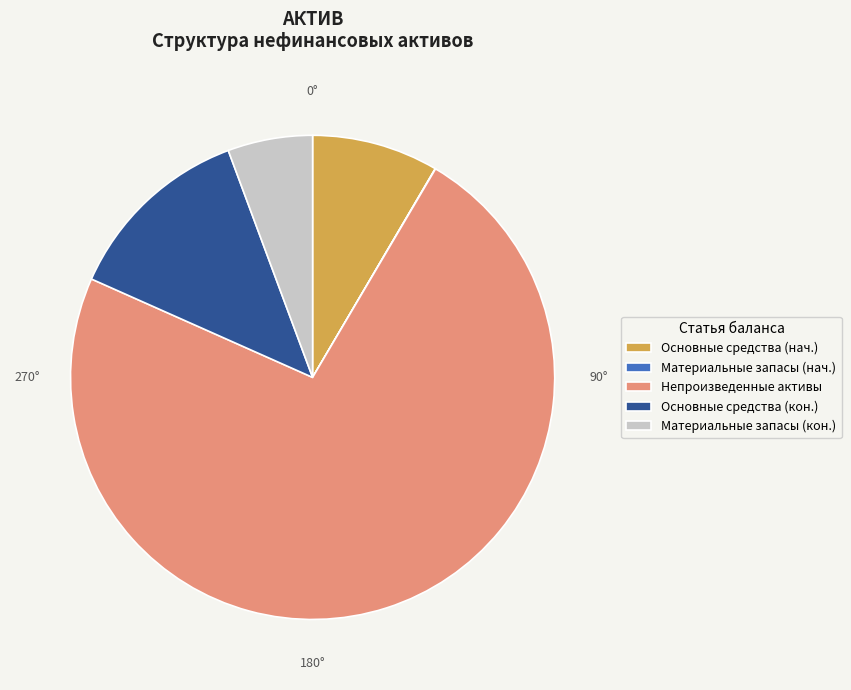

What is the largest slice in the pie chart?

Непроизведенные активы